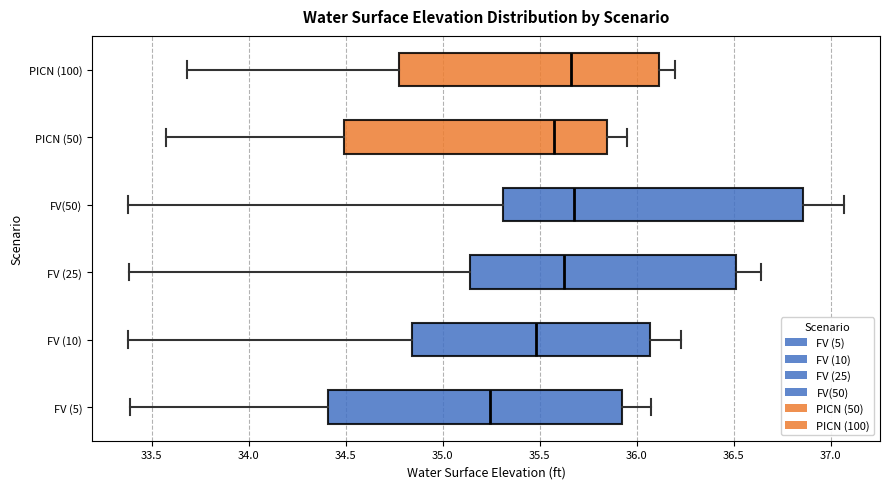

Reading bottom to top, transcribe this box plot: for each box, give where its median line is, the range the box spans, and where its two whiskers end, as read against the x-axis. The values are not printed on the chart, so give them approximately, as read against the axis.

FV (5): median 35.25, box 34.40 to 35.95, whiskers 33.40 to 36.10
FV (10): median 35.50, box 34.85 to 36.05, whiskers 33.40 to 36.25
FV (25): median 35.60, box 35.15 to 36.50, whiskers 33.40 to 36.65
FV(50): median 35.70, box 35.30 to 36.85, whiskers 33.40 to 37.05
PICN (50): median 35.55, box 34.50 to 35.85, whiskers 33.60 to 35.95
PICN (100): median 35.65, box 34.75 to 36.10, whiskers 33.70 to 36.20